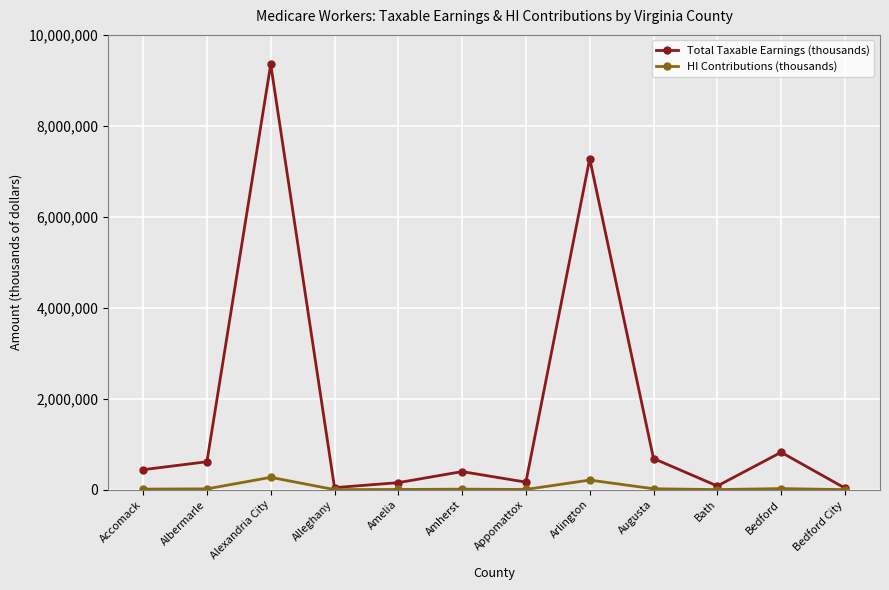

How many data points in HI Contributions (thousands) are less than 12742?

6